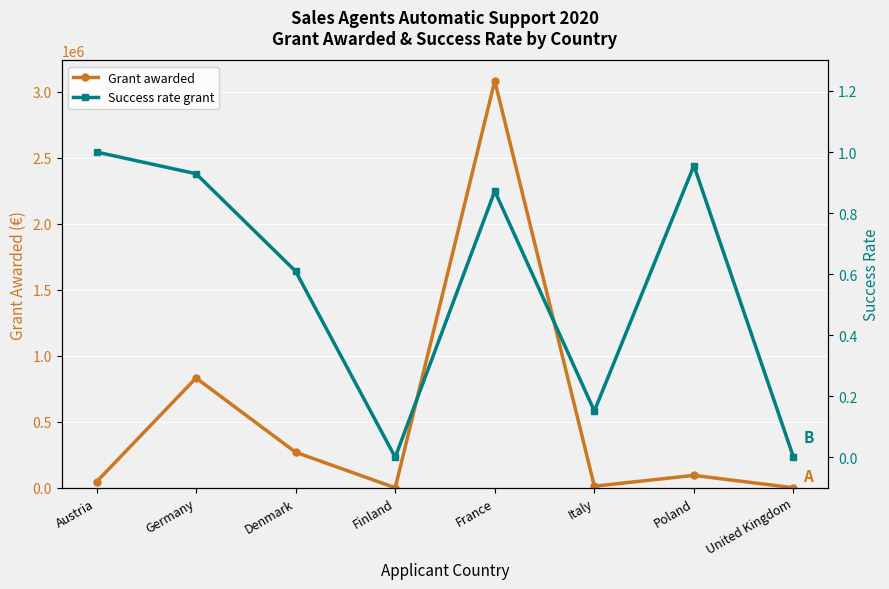

The value of Success rate grant at Italy is 0.2. True or false?

True